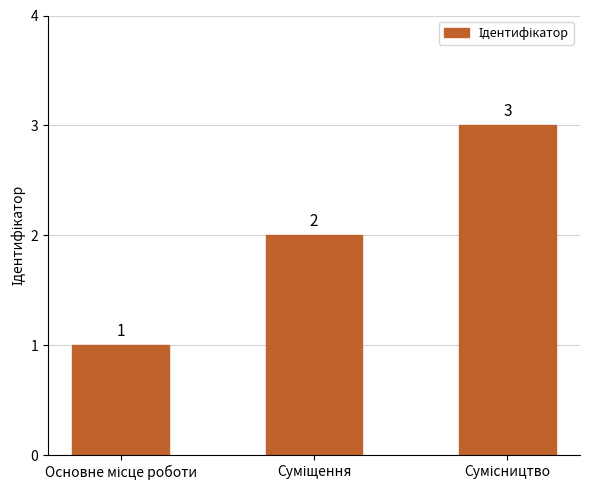

What is the maximum value shown in the chart?

3